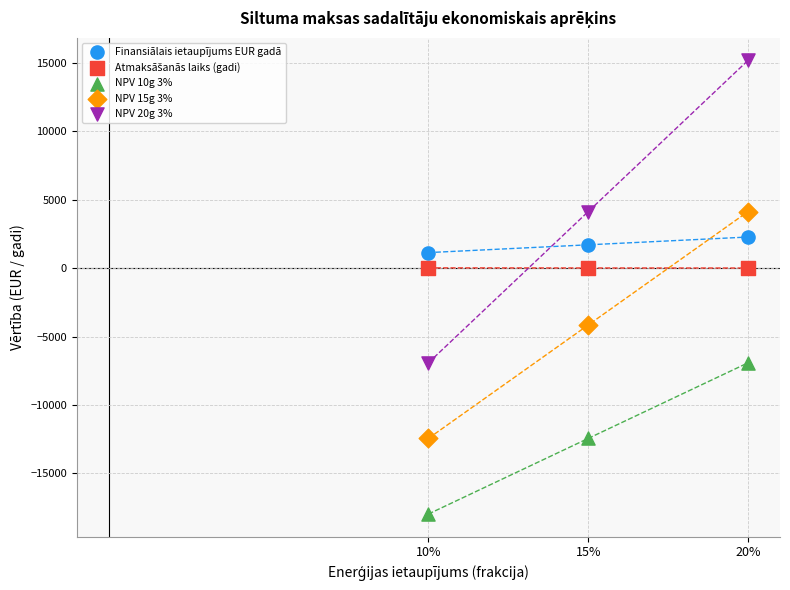

Which series contains the lowest Y value?

NPV 10g 3%